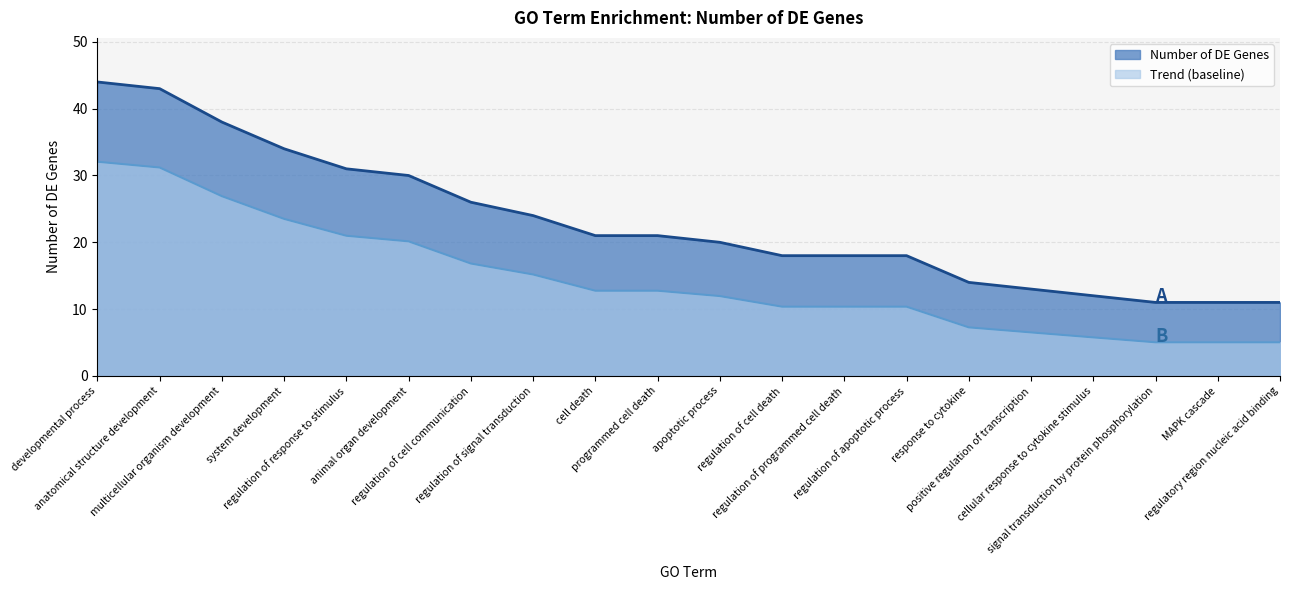

True or false: there are more than 2 points higher than both neighbors.

False